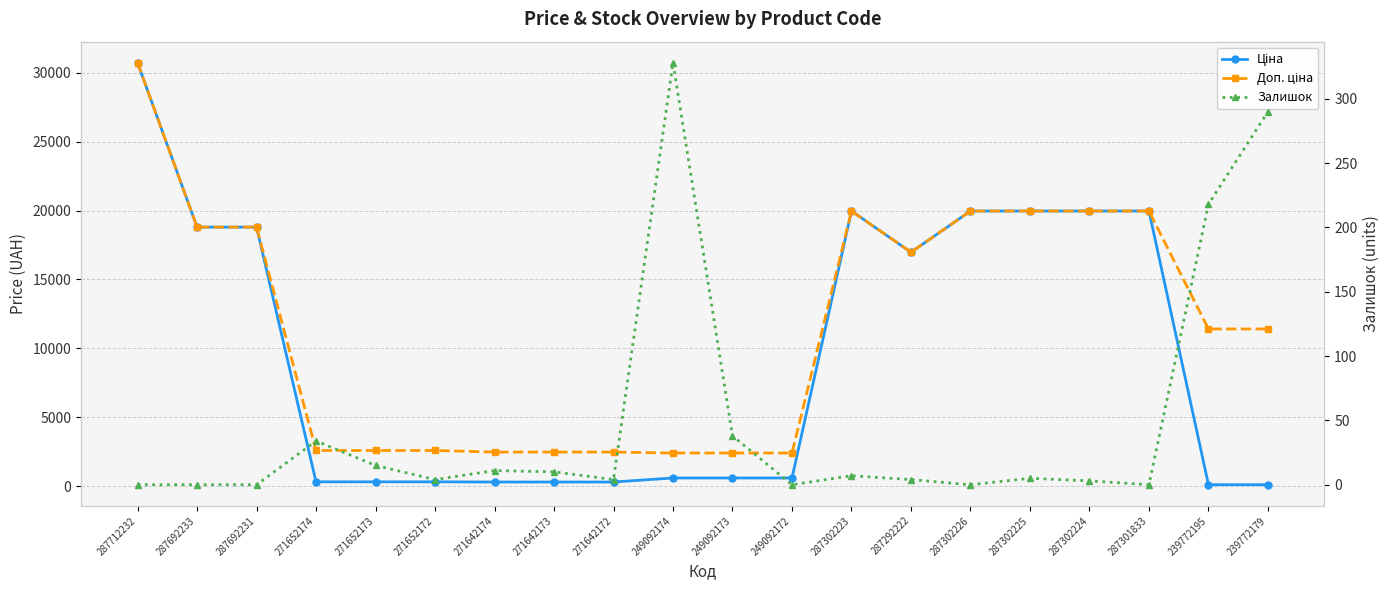

How many lines are shown in the chart?

3